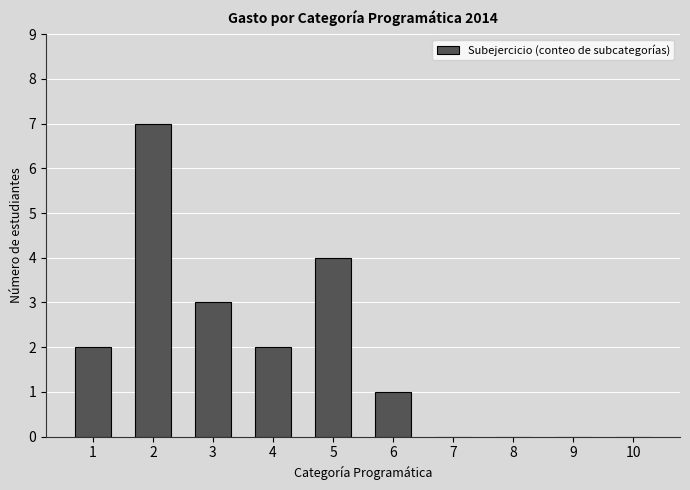

Where is the data nearest to the value 3?

3